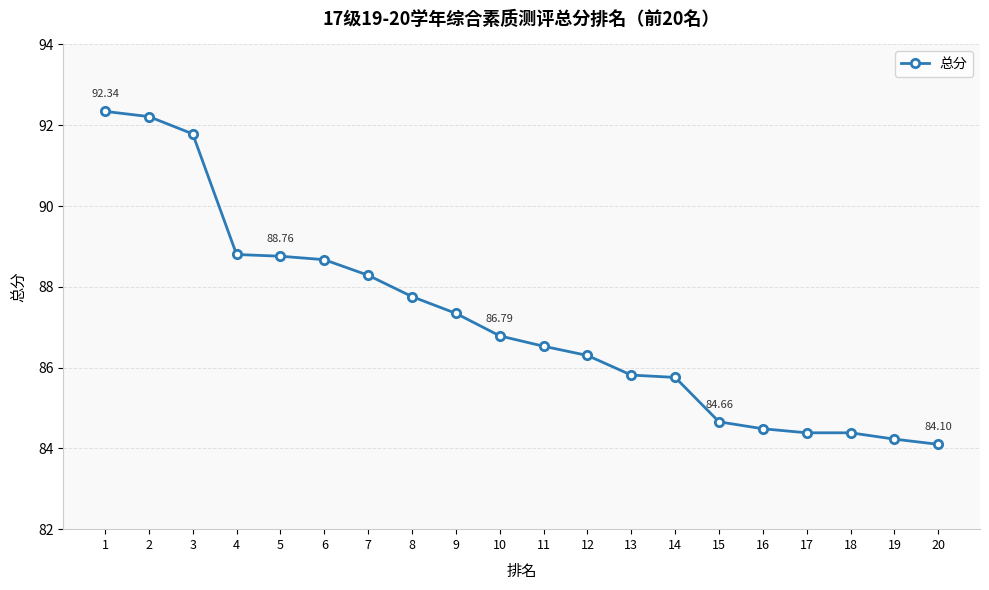

Which category has the highest value across all series?

1